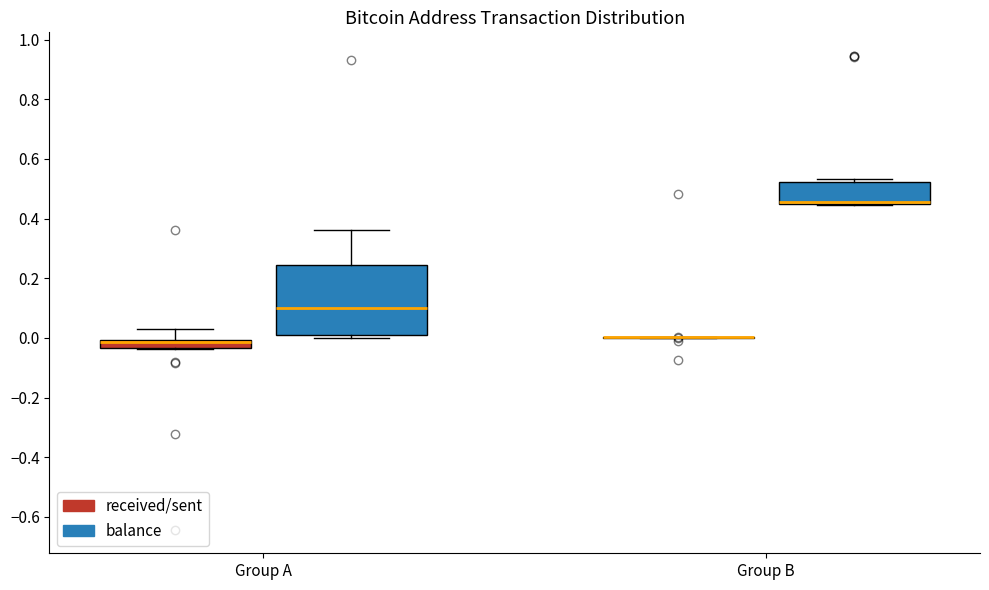

Where is the upper edge of the box for Group A (received/sent) on the y-axis? The values are not printed on the chart, so give them approximately, as read against the axis.

0.00